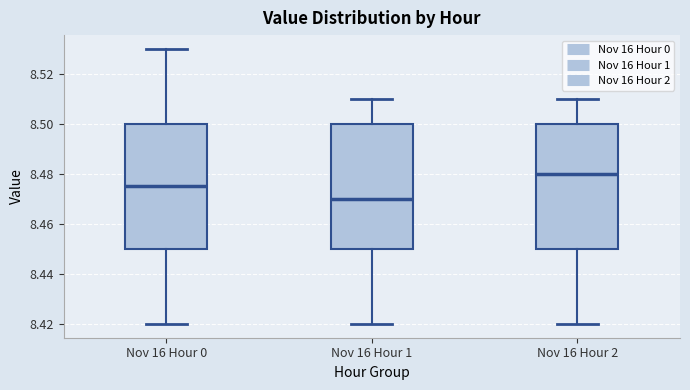

Which box has the lowest median line?

Nov 16 Hour 1